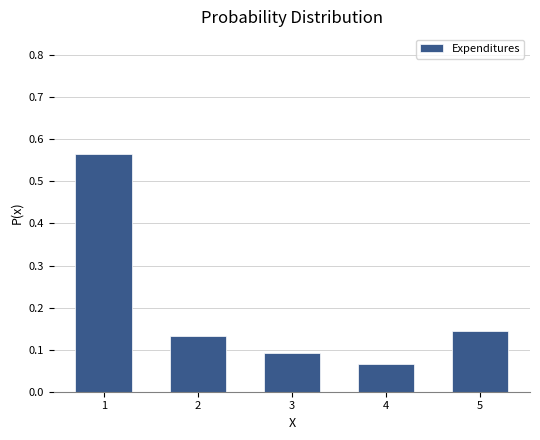

True or false: the data shows 0.1 at 2.

True